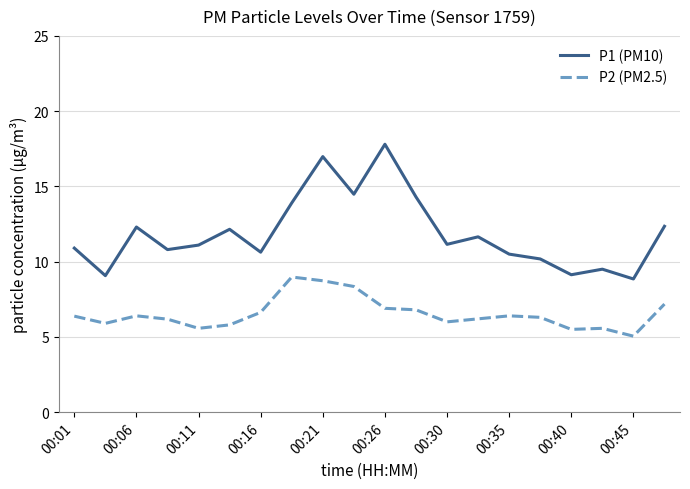

True or false: P2 (PM2.5) and P1 (PM10) cross at least once.

False